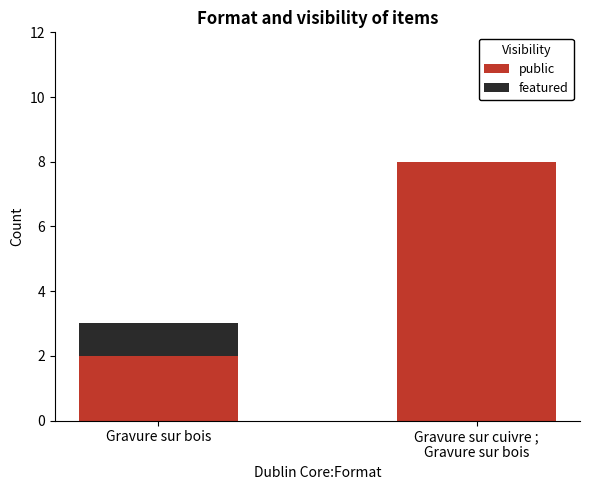

What is the maximum value for public?

8